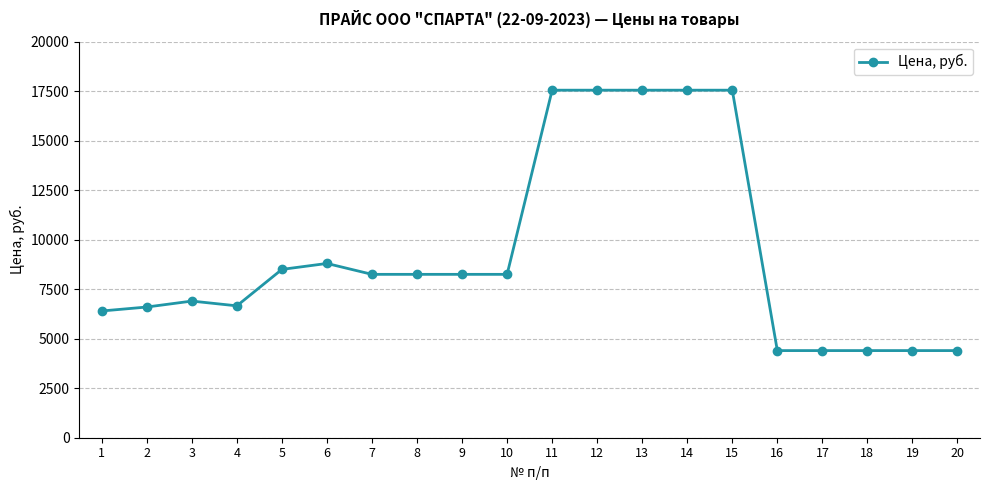

What is the value of the 20th point from the left?

4400